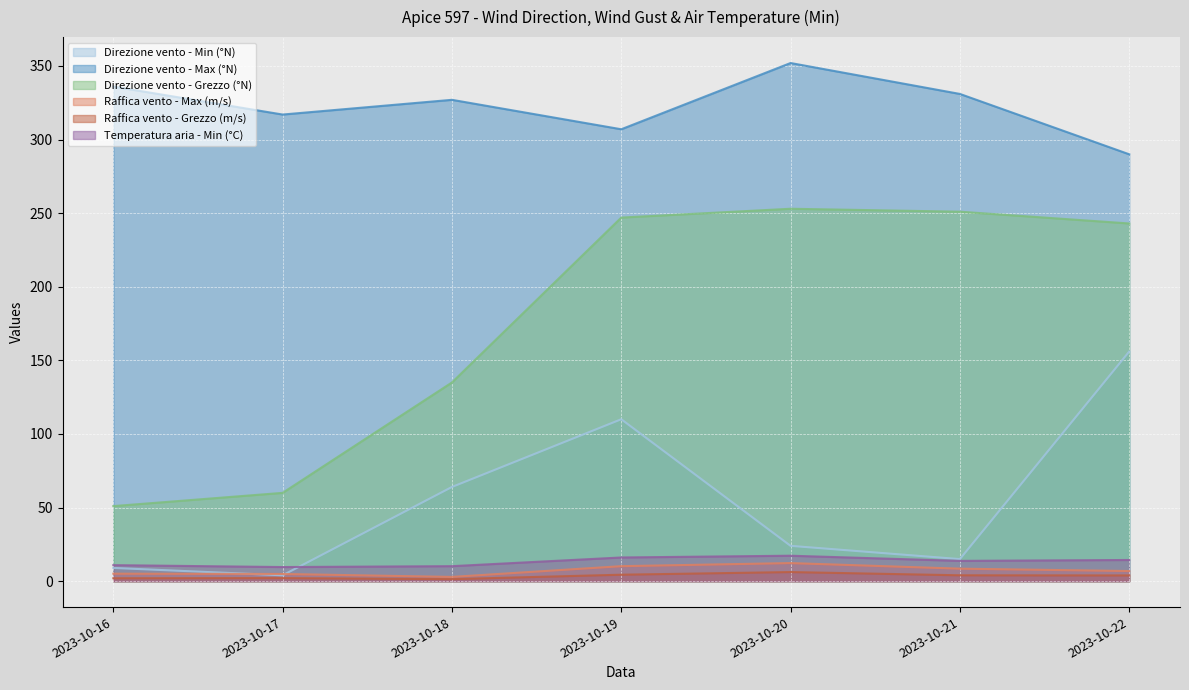

Is the value of Raffica vento - Max (m/s) at 2023-10-19 greater than the value of Direzione vento - Min (°N) at 2023-10-18?

No